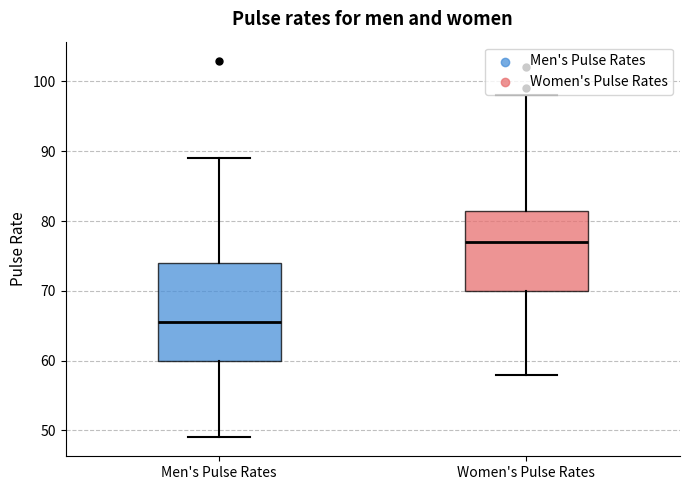

Comparing the boxes themselves (not the whiskers), which one is the tallest?

Men's Pulse Rates